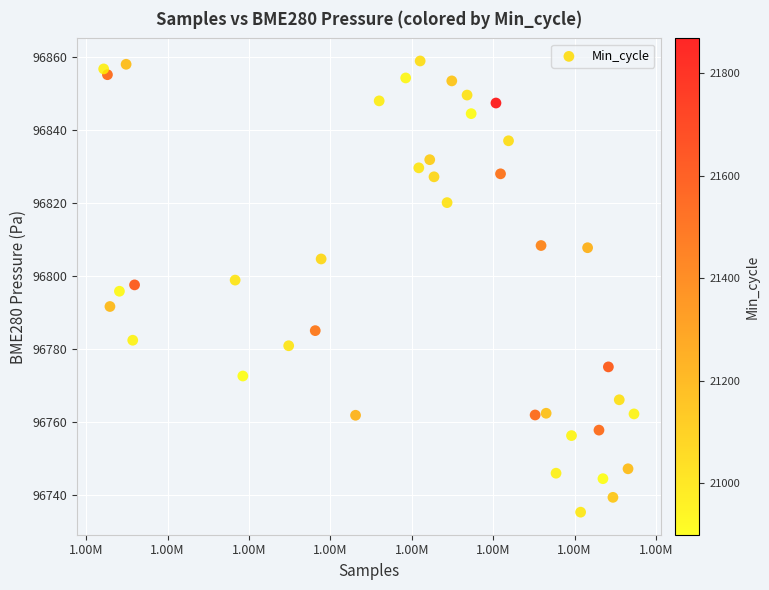

What is the range of X values (max minus min)?

65144.0